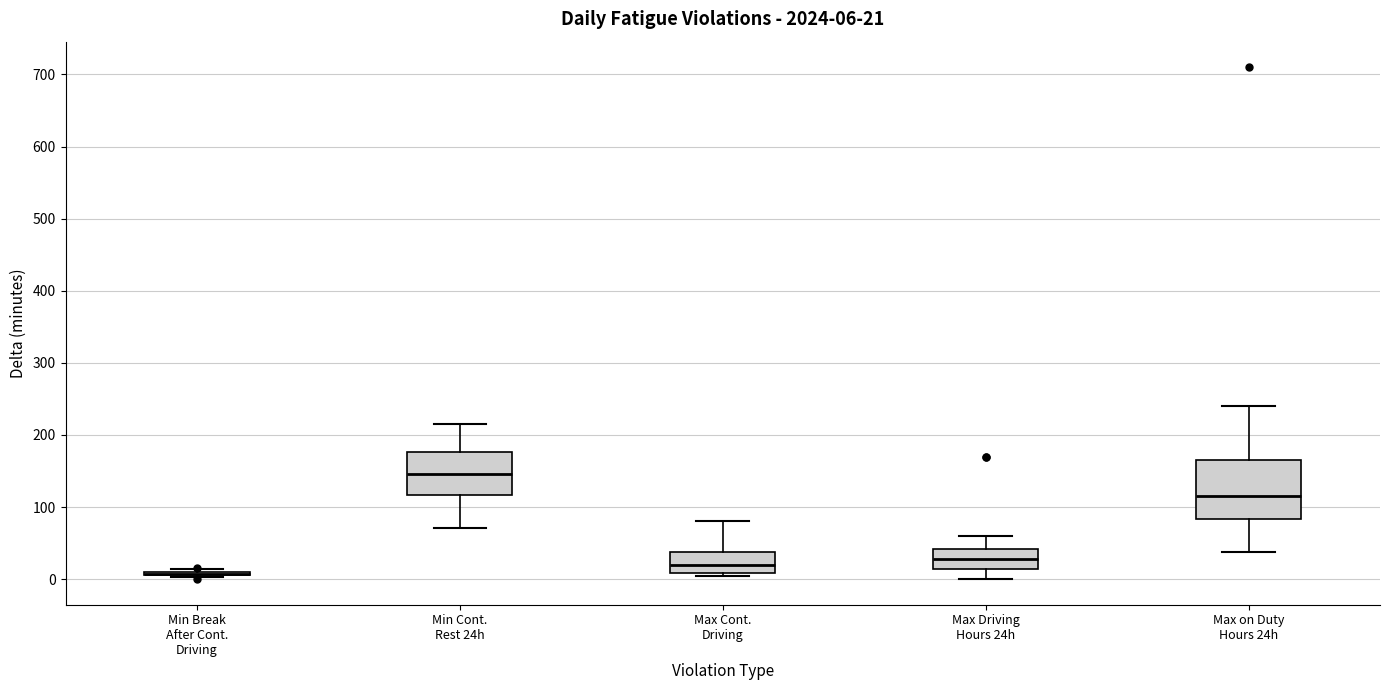

Which box is the tallest, from its lower edge to its upper edge?

Max on Duty Hours 24h